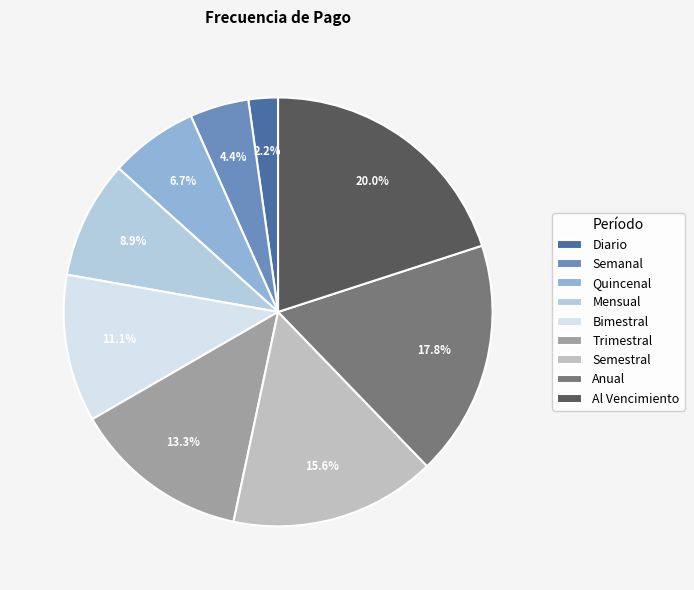

To the nearest percent, what portion does Anual represent?

18%